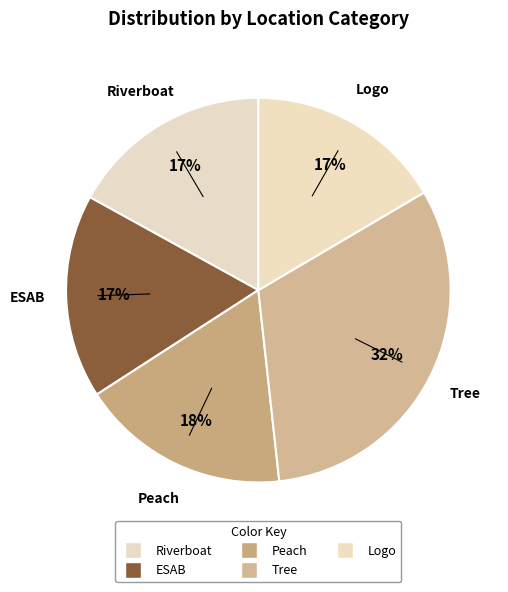

How many slices are in this pie chart?

5